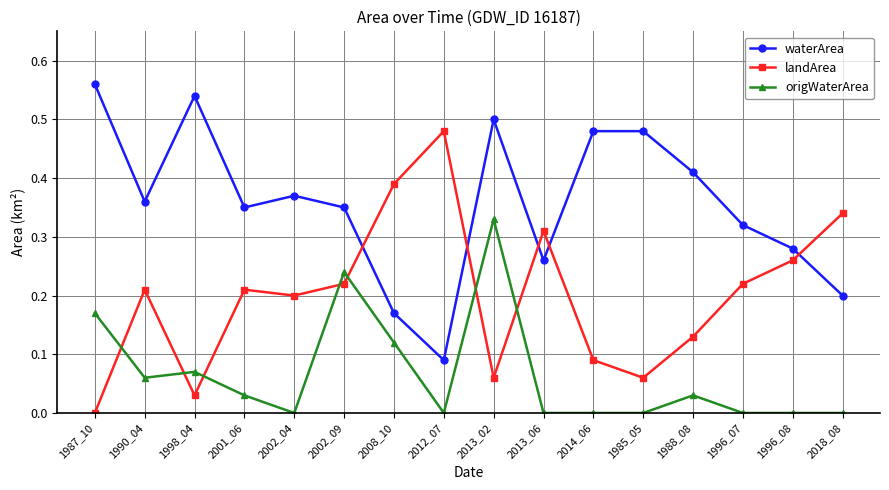

The waterArea series shows 0.5 at 2013_02. True or false?

True